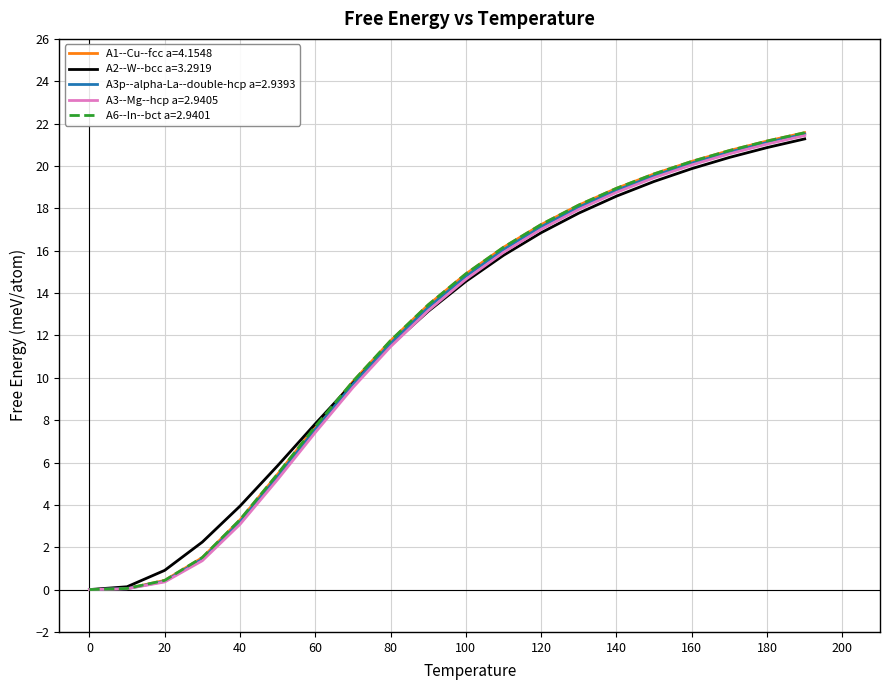

What is the highest value of the A2--W--bcc a=3.2919 series?

21.3